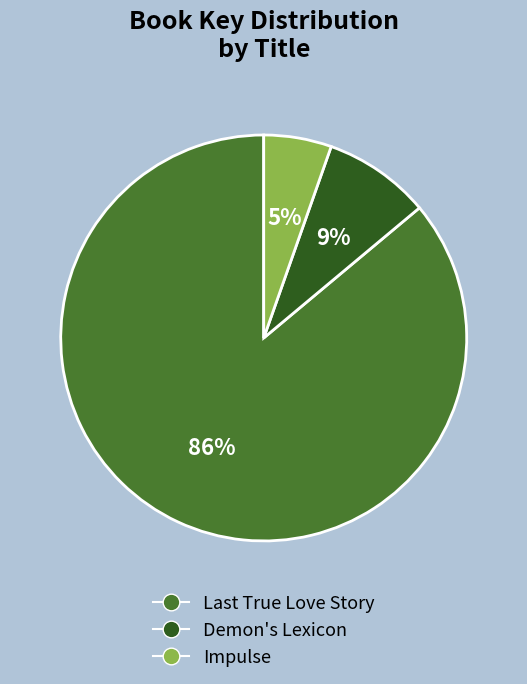

Which slice is the smallest?

Impulse